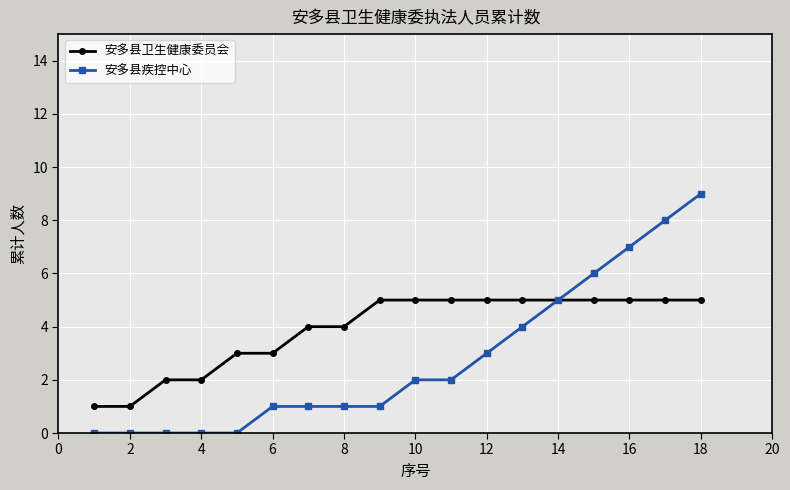

Which series has the widest spread of values?

安多县疾控中心